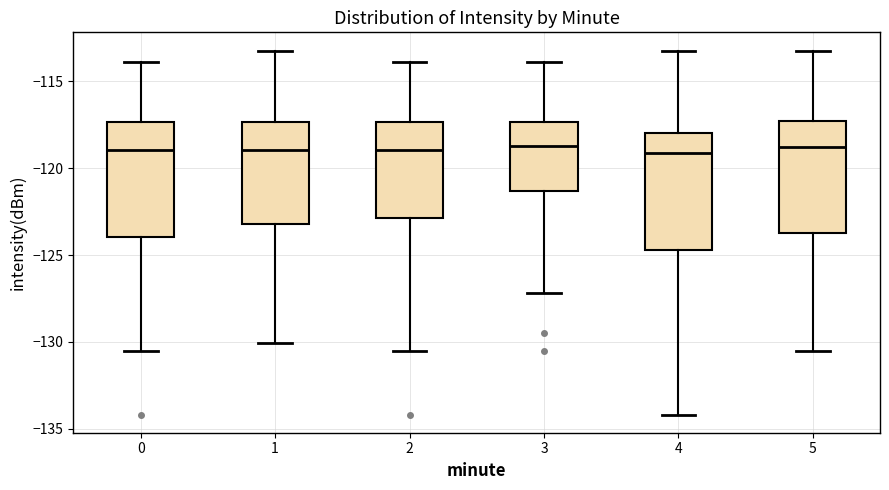

Where does the upper whisker of the box at x = 3 end on the y-axis? The values are not printed on the chart, so give them approximately, as read against the axis.

-114.0